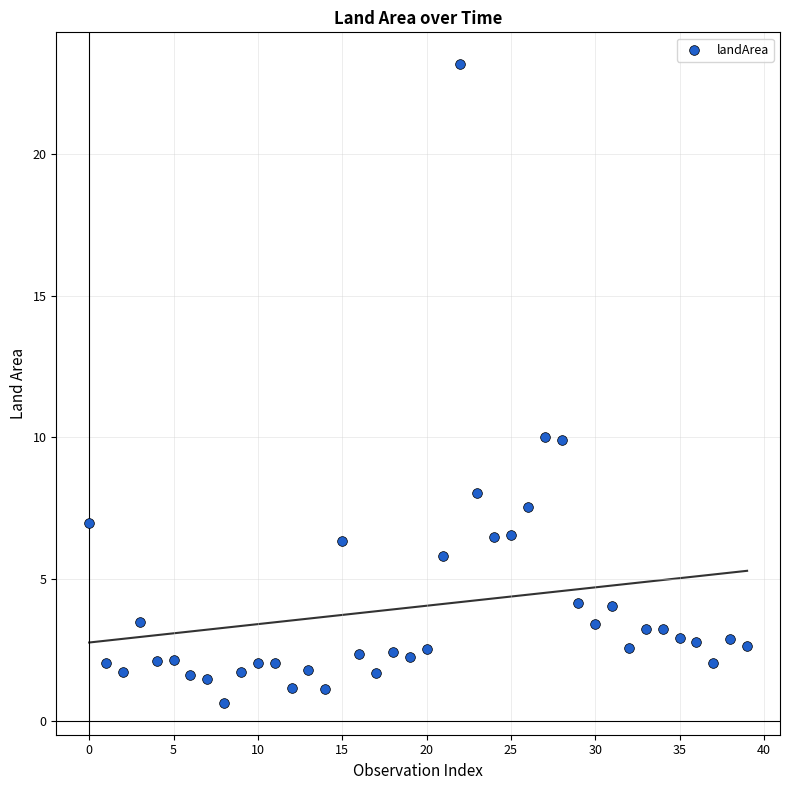

What is the range of Y values (max minus min)?

22.5